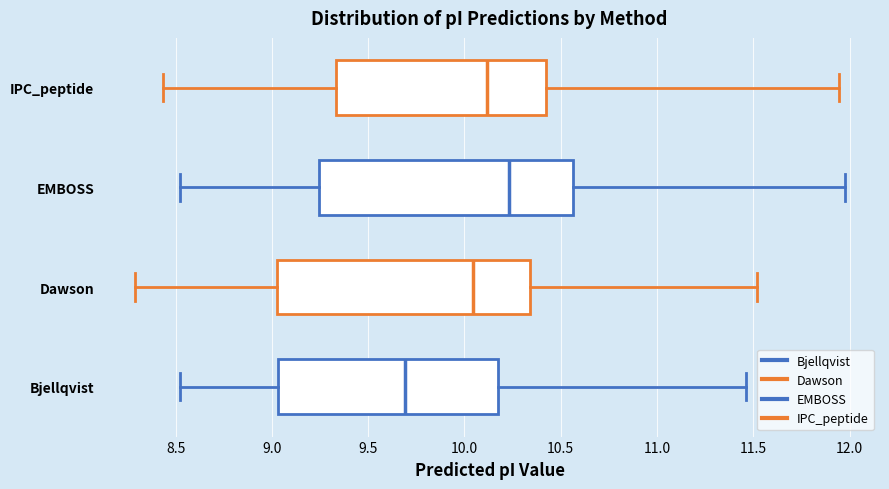

Where does the left whisker of the box for Dawson end on the x-axis? The values are not printed on the chart, so give them approximately, as read against the axis.

8.30